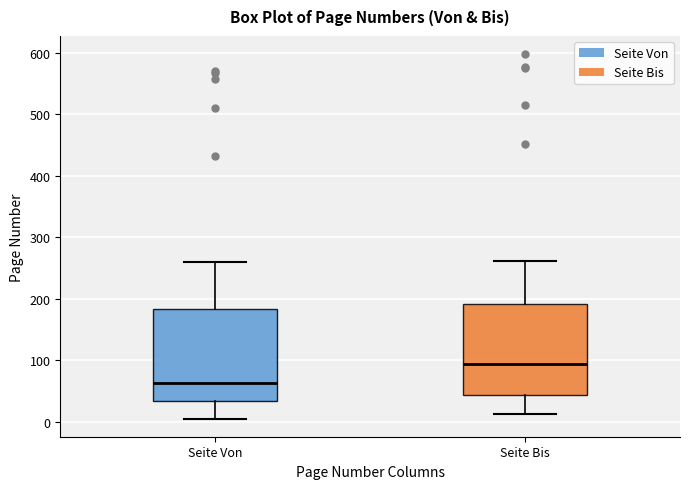

Reading left to right, read every box against the y-axis: the position of its median line, the range the box covers, and the ends of its whiskers. The values are not printed on the chart, so give them approximately, as read against the axis.

Seite Von: median 60, box 30 to 180, whiskers 10 to 260
Seite Bis: median 90, box 40 to 190, whiskers 10 to 260